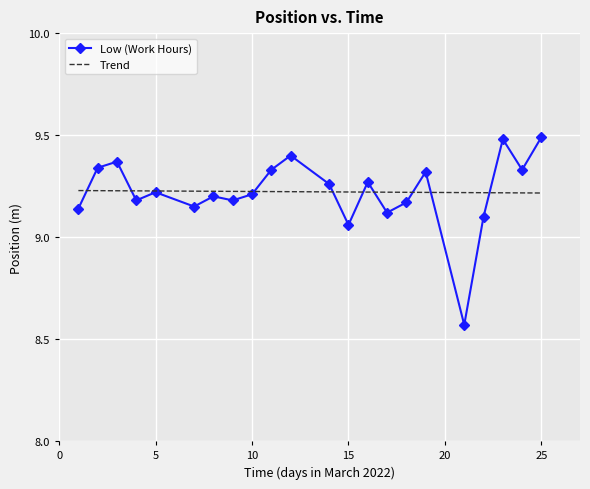

Which series has the widest spread of values?

Low (Work Hours)